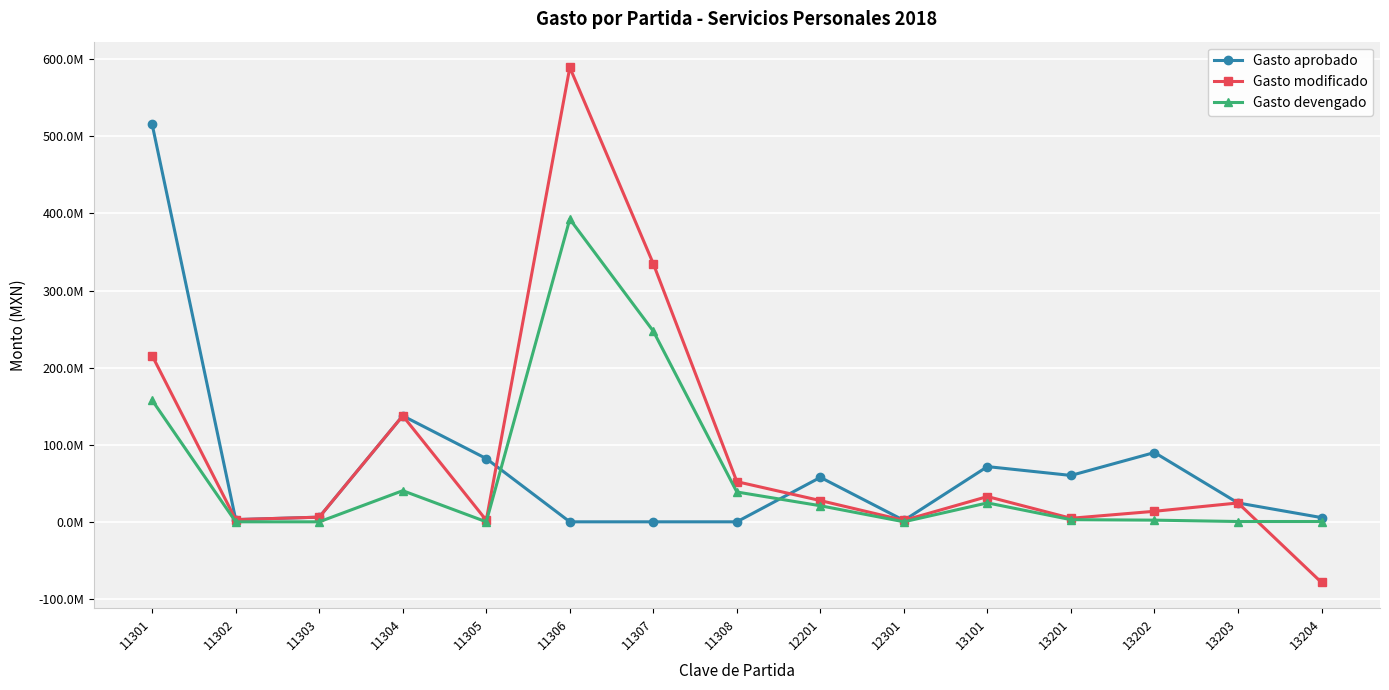

What are all the series names shown in the legend?

Gasto aprobado, Gasto modificado, Gasto devengado